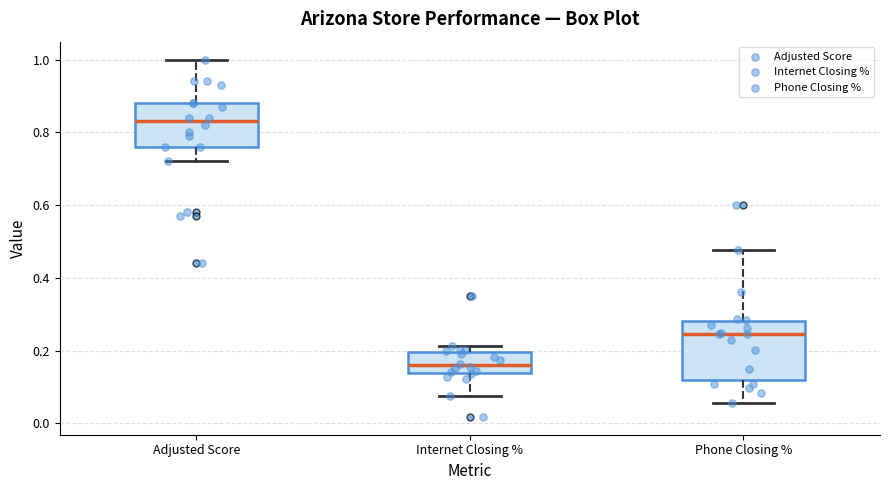

Which box's median line is the highest?

Adjusted Score